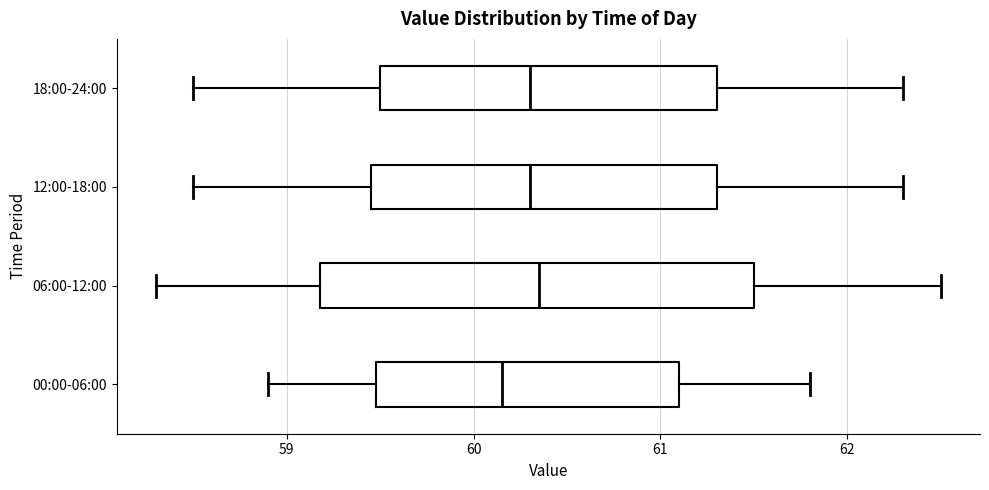

Reading bottom to top, read every box against the x-axis: the position of its median line, the range the box covers, and the ends of its whiskers. The values are not printed on the chart, so give them approximately, as read against the axis.

00:00-06:00: median 60.2, box 59.5 to 61.1, whiskers 58.9 to 61.8
06:00-12:00: median 60.4, box 59.2 to 61.5, whiskers 58.3 to 62.5
12:00-18:00: median 60.3, box 59.5 to 61.3, whiskers 58.5 to 62.3
18:00-24:00: median 60.3, box 59.5 to 61.3, whiskers 58.5 to 62.3